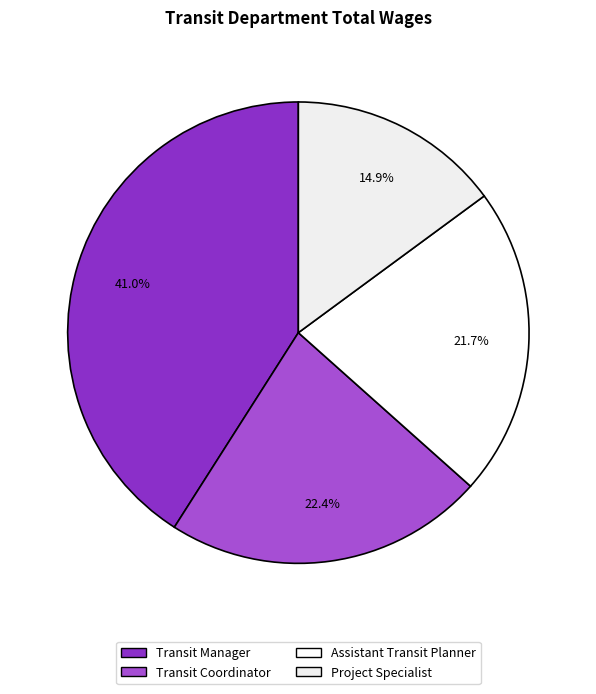

How many slices are in this pie chart?

4